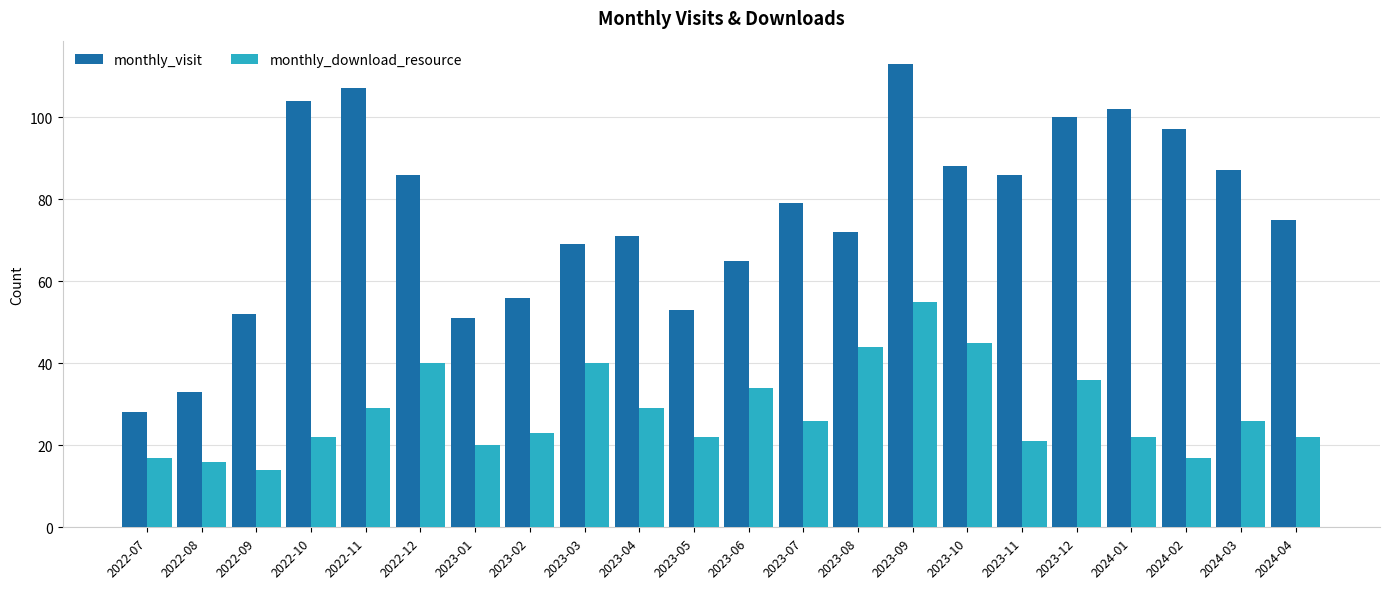

At which label does monthly_download_resource first exceed 26?

2022-11